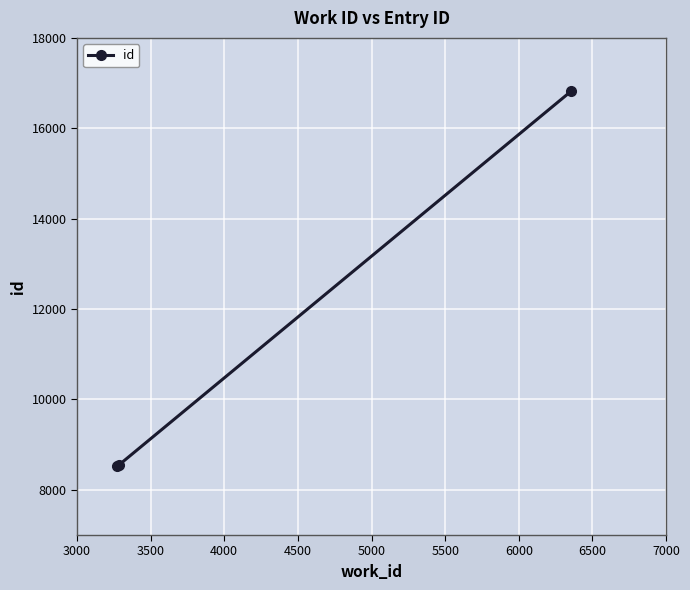

What is the value of the 2nd point from the left?

8545